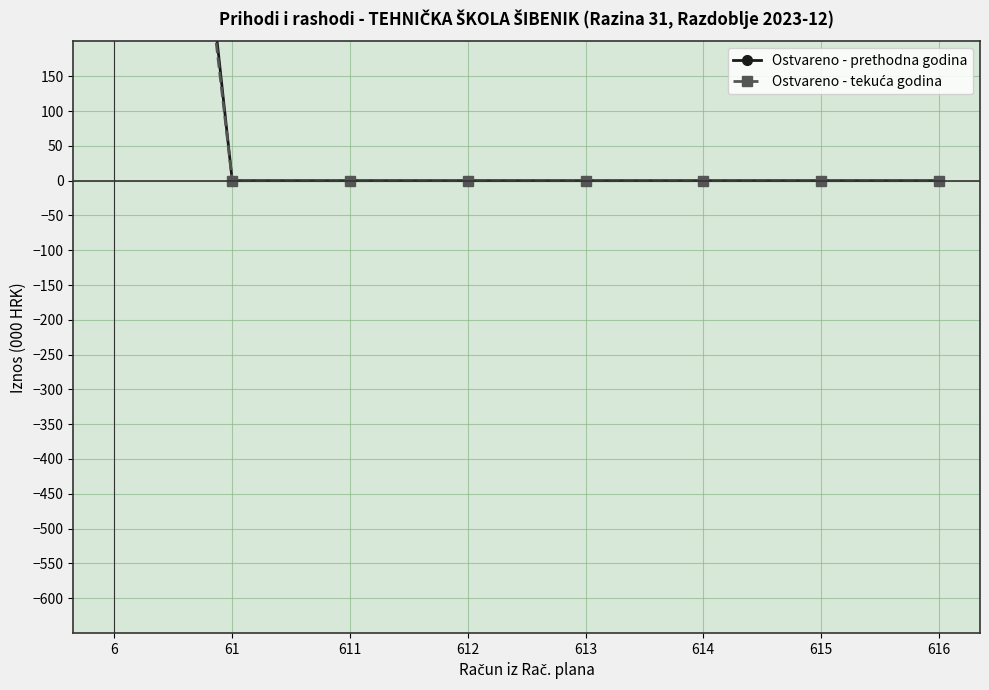

Rank the series at 616 from lowest to highest value.

Ostvareno - prethodna godina, Ostvareno - tekuća godina